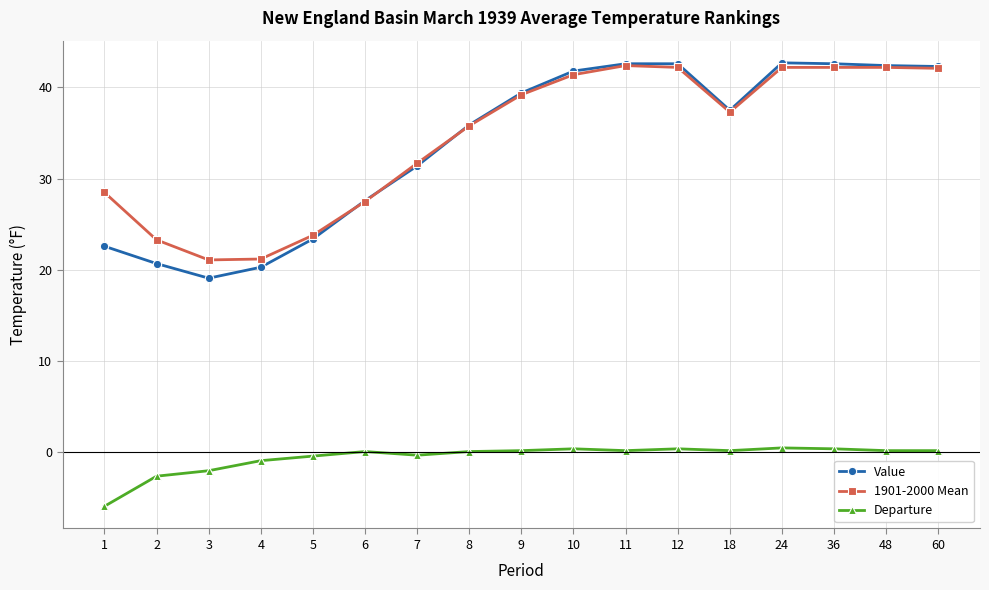

Which series has the largest range (max minus min)?

Value